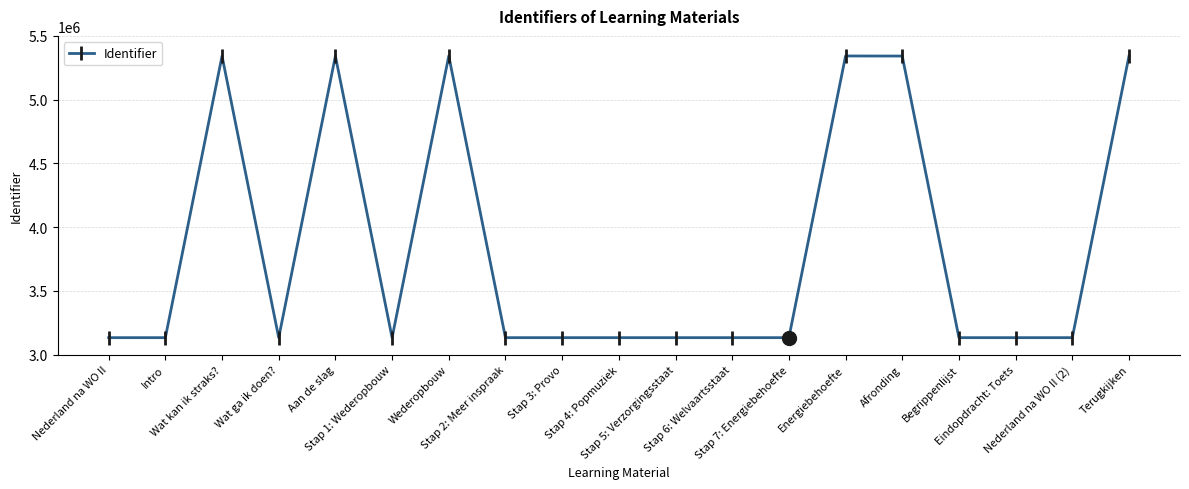

True or false: the data has more than 2 interior local peaks.

True